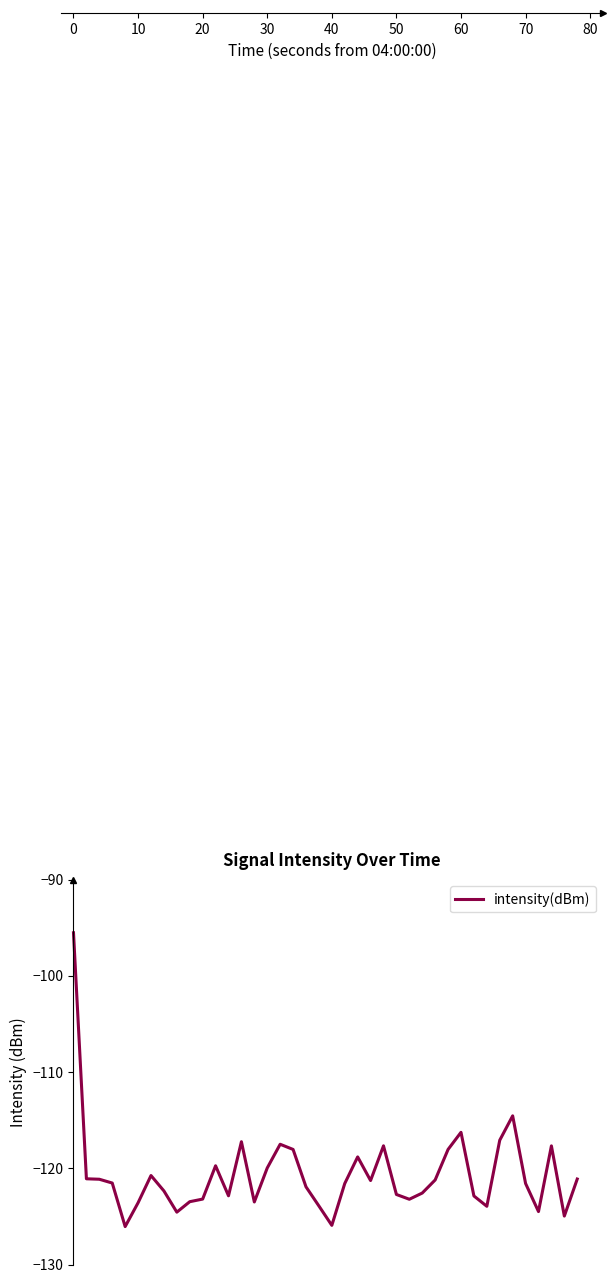

What is the minimum value shown in the chart?

-126.1